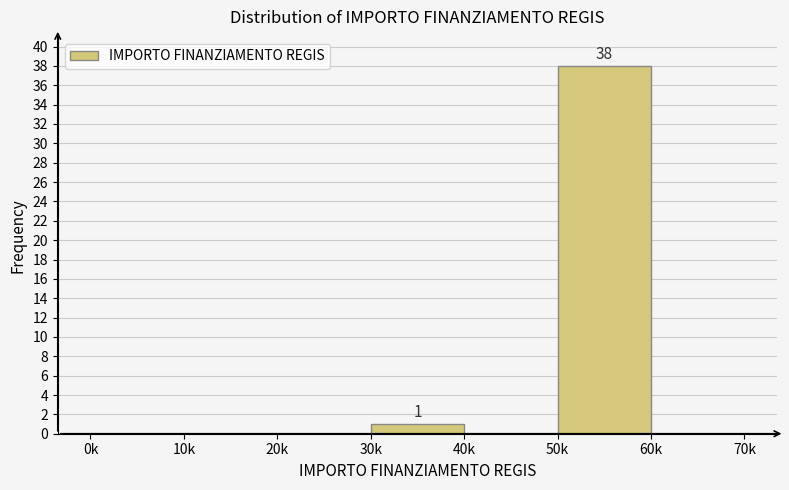

Reading left to right, list all the values displayed in this chart.

0k=0	10k=0	20k=0	30k=1	40k=0	50k=38	60k=0